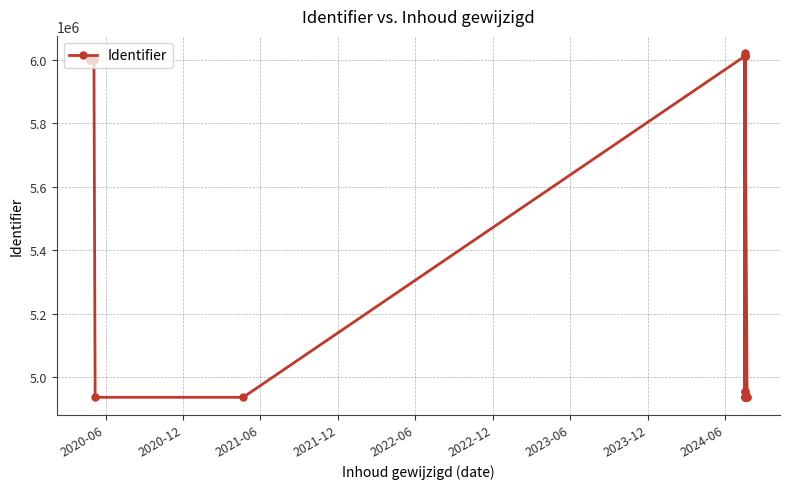

What is the greatest value displayed?

6020680